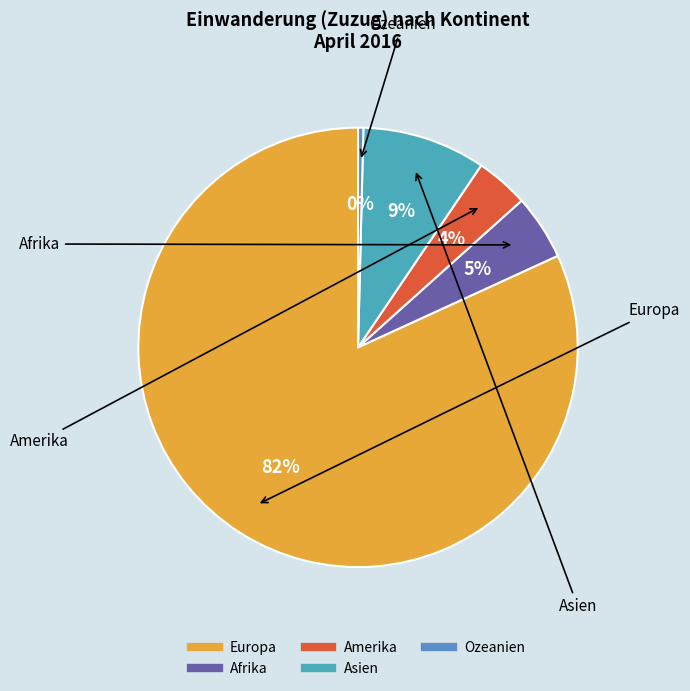

Combined, do Afrika and Ozeanien account for over 50%?

No